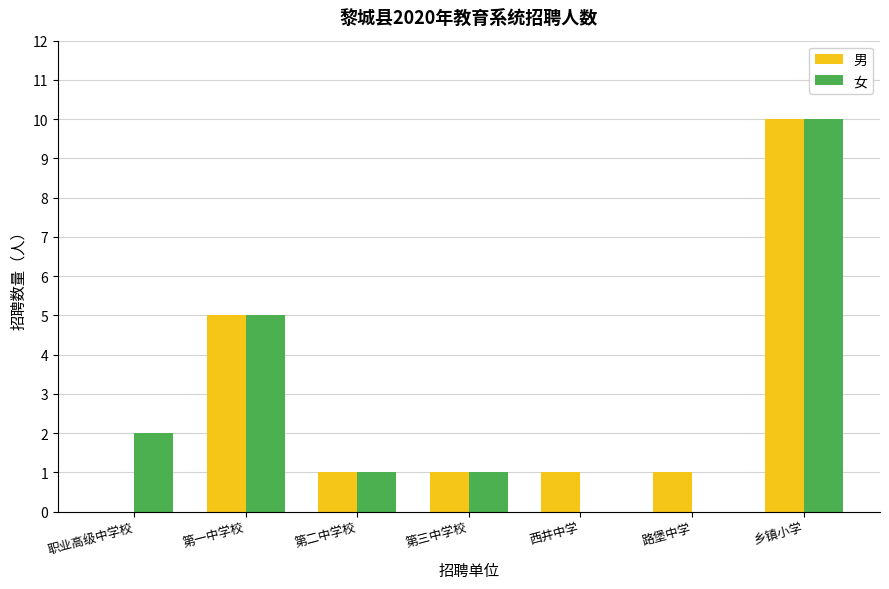

What is the total value across all series at 西井中学?

1